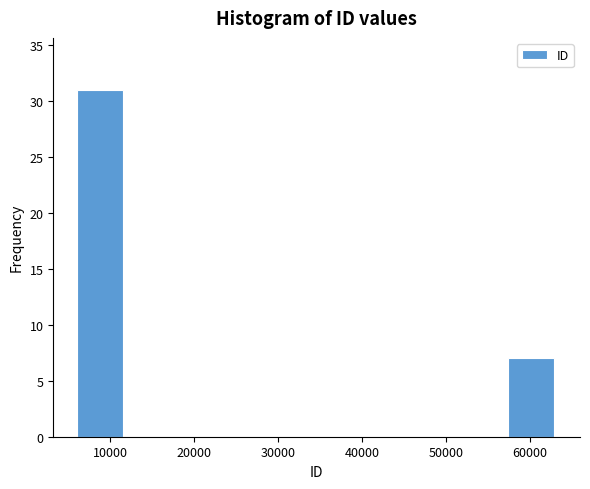

Reading left to right, list every bar in this chart as the range it spans on the x-axis followed by its height. Neither the bar edges nor the heights are printed on the chart, so give them approximately, as read against the axes.

6000 to 12000: 31
12000 to 18000: 0
18000 to 23000: 0
23000 to 29000: 0
29000 to 35000: 0
35000 to 40000: 0
40000 to 46000: 0
46000 to 52000: 0
52000 to 57000: 0
57000 to 63000: 7